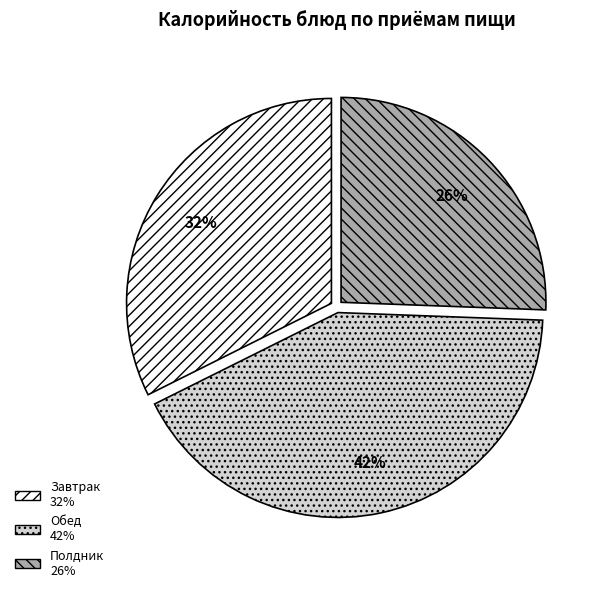

To the nearest percent, what is the average slice percentage?

33%